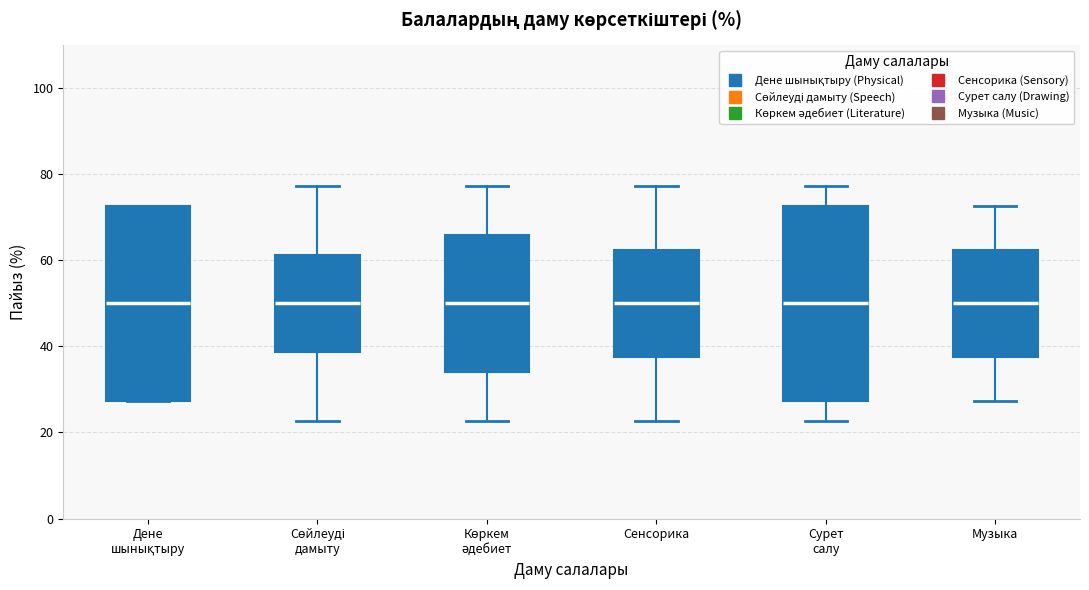

Reading left to right, read every box against the y-axis: the position of its median line, the range the box covers, and the ends of its whiskers. The values are not printed on the chart, so give them approximately, as read against the axis.

Дене шынықтыру: median 50, box 28 to 72, whiskers 28 to 72
Сөйлеуді дамыту: median 50, box 38 to 62, whiskers 22 to 78
Көркем әдебиет: median 50, box 34 to 66, whiskers 22 to 78
Сенсорика: median 50, box 38 to 62, whiskers 22 to 78
Сурет салу: median 50, box 28 to 72, whiskers 22 to 78
Музыка: median 50, box 38 to 62, whiskers 28 to 72